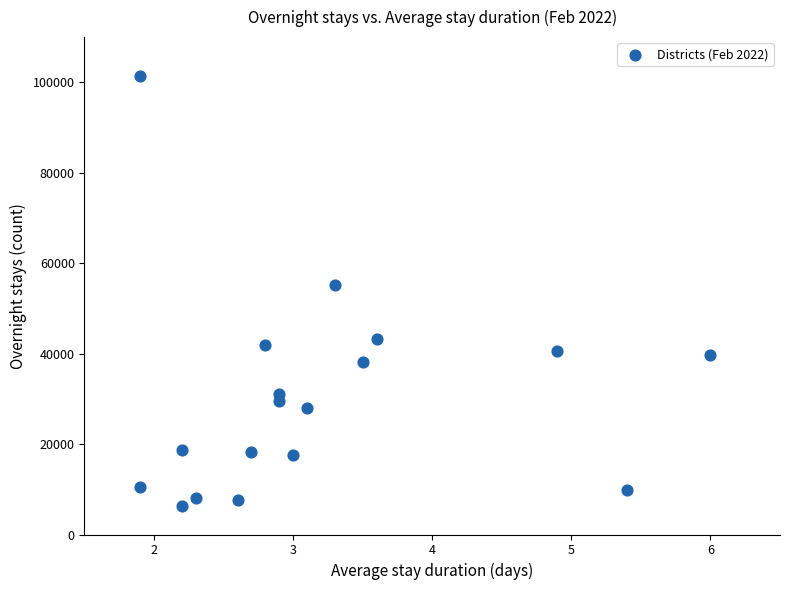

What Y value in the scatter plot is closest to 53856?

55169